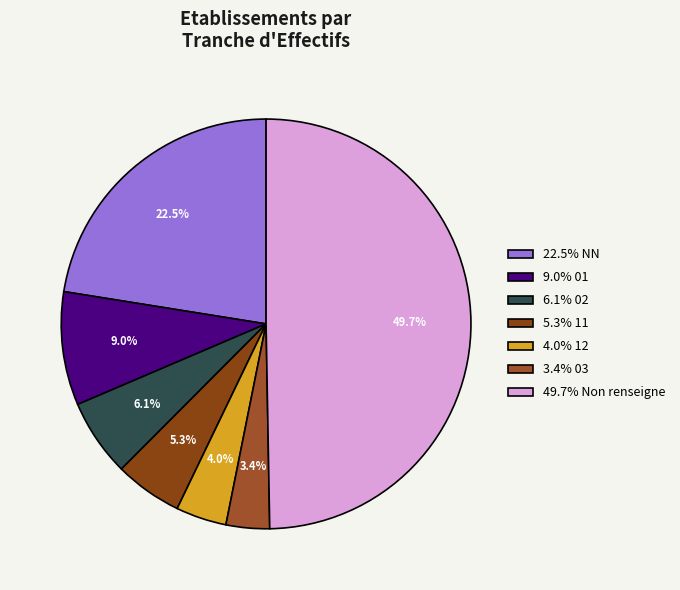

How many segments does this pie chart have?

7